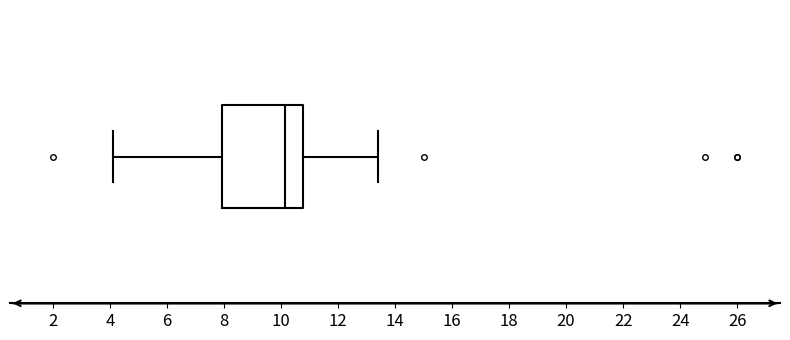

Where is the left edge of the box on the x-axis? The values are not printed on the chart, so give them approximately, as read against the axis.

8.0